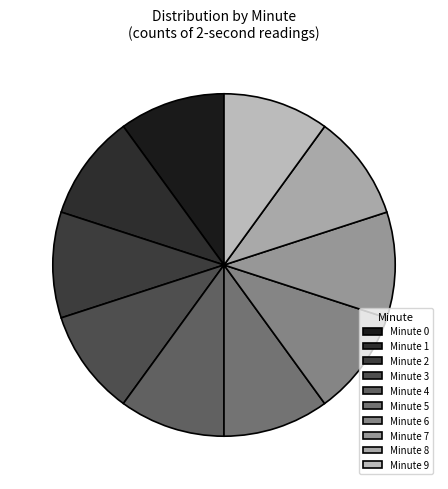

Does any single category account for the majority?

No